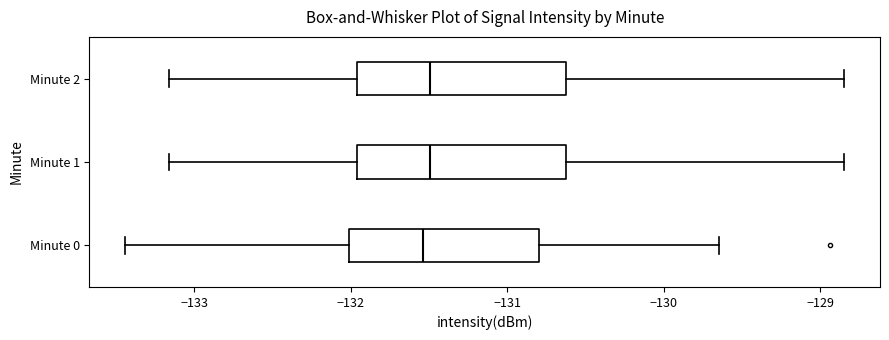

Where is the right edge of the box for Minute 1 on the x-axis? The values are not printed on the chart, so give them approximately, as read against the axis.

-130.6